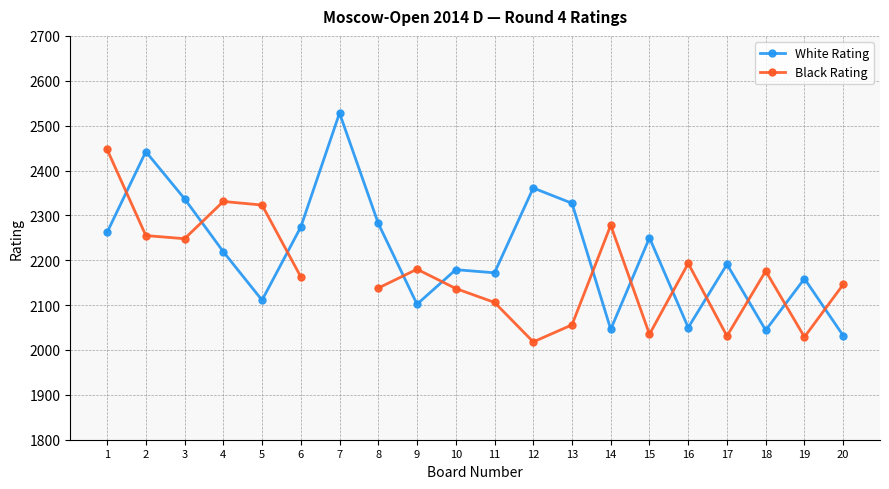

What is the value of the Black Rating point at the 20th from the left?

2146.0